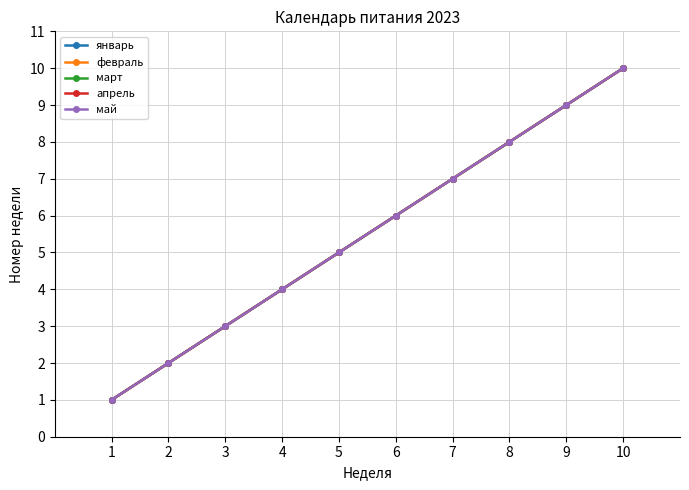

What is the value of the апрель point at the 5th from the left?

5